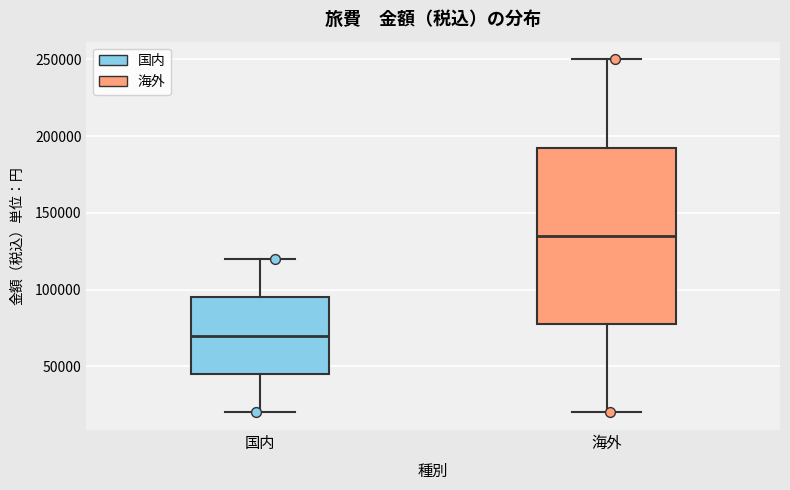

Which box is the tallest, from its lower edge to its upper edge?

海外